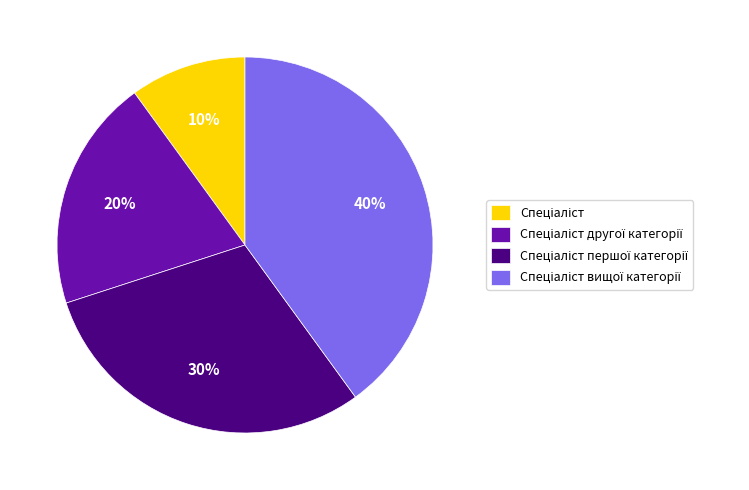

How many slices are in this pie chart?

4